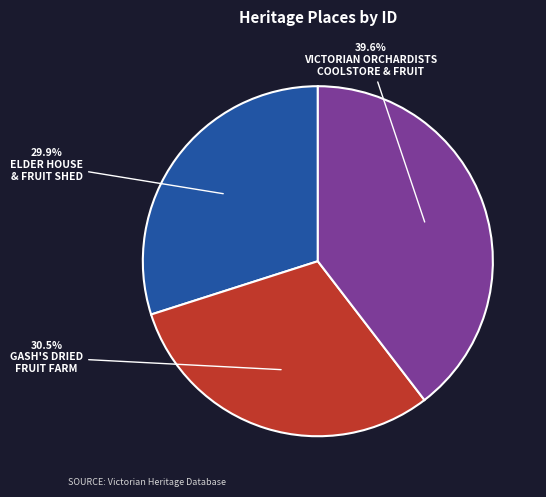

Is there any slice that represents more than half of the pie?

No